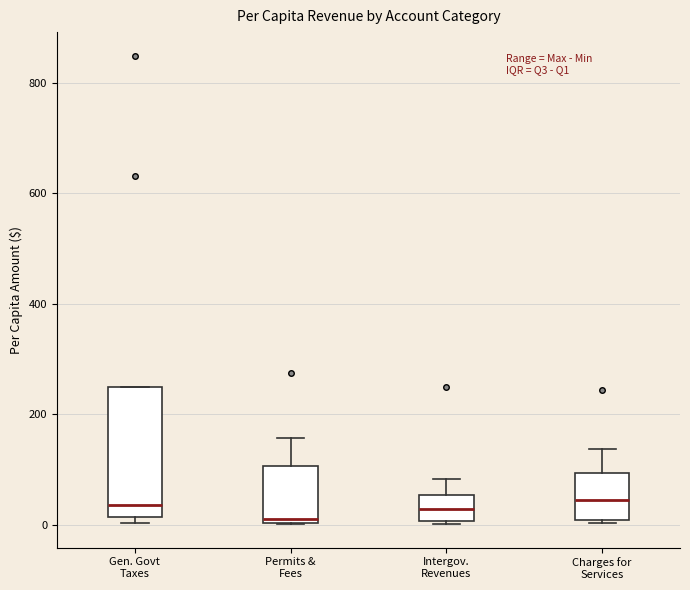

Where is the upper edge of the box for Gen. Govt Taxes on the y-axis? The values are not printed on the chart, so give them approximately, as read against the axis.

240